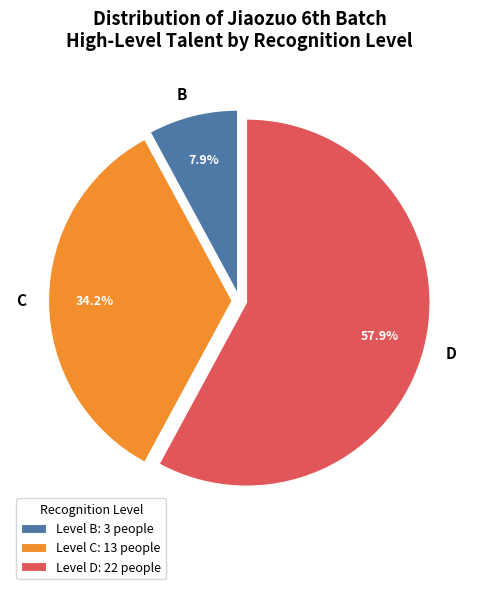

Does C account for over 50% of the chart?

No